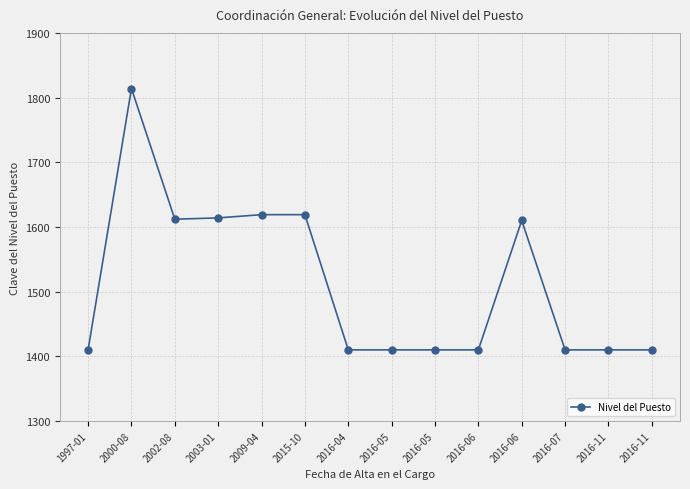

What is the value of the 3rd point from the left?

1612